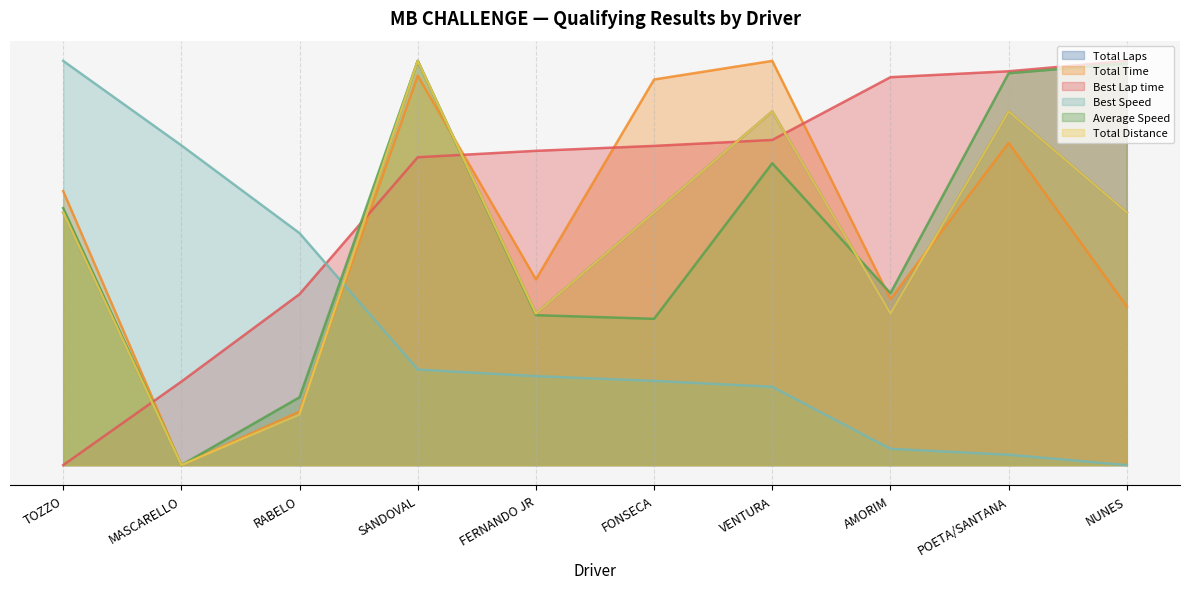

What is the label of the 9th point from the right?

MASCARELLO